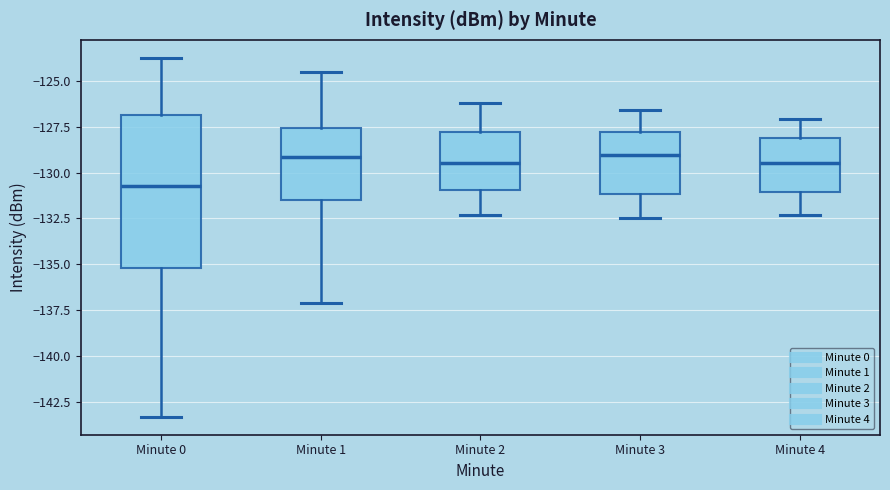

Where is the lower edge of the box for Minute 3 on the y-axis? The values are not printed on the chart, so give them approximately, as read against the axis.

-131.0